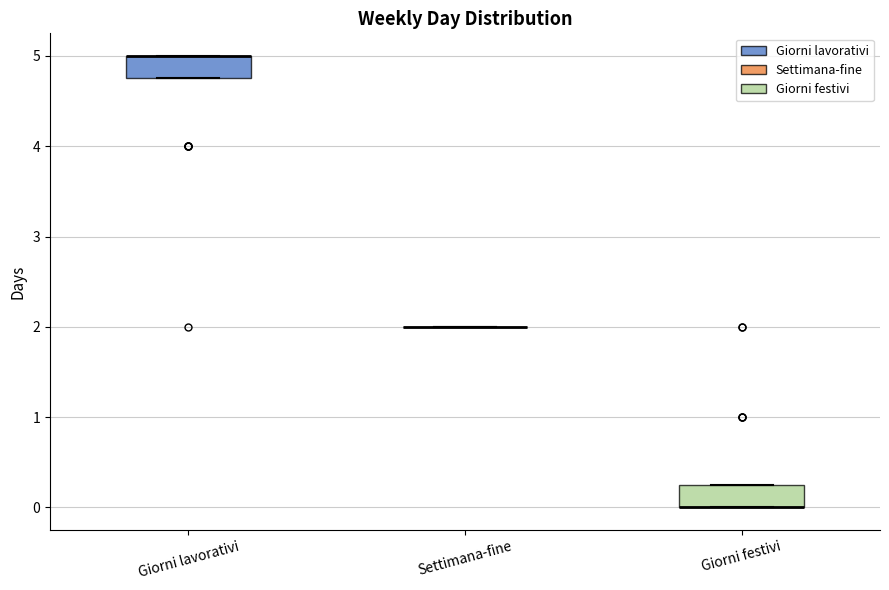

Reading left to right, transcribe this box plot: for each box, give where its median line is, the range the box spans, and where its two whiskers end, as read against the y-axis. The values are not printed on the chart, so give them approximately, as read against the axis.

Giorni lavorativi: median 5.0 (drawn on the box's upper edge), box 4.8 to 5.0, whiskers 4.8 to 5.0
Settimana-fine: box collapsed to a line at 2.0, whiskers 2.0 to 2.0
Giorni festivi: median 0.0 (drawn on the box's lower edge), box 0.0 to 0.3, whiskers 0.0 to 0.3